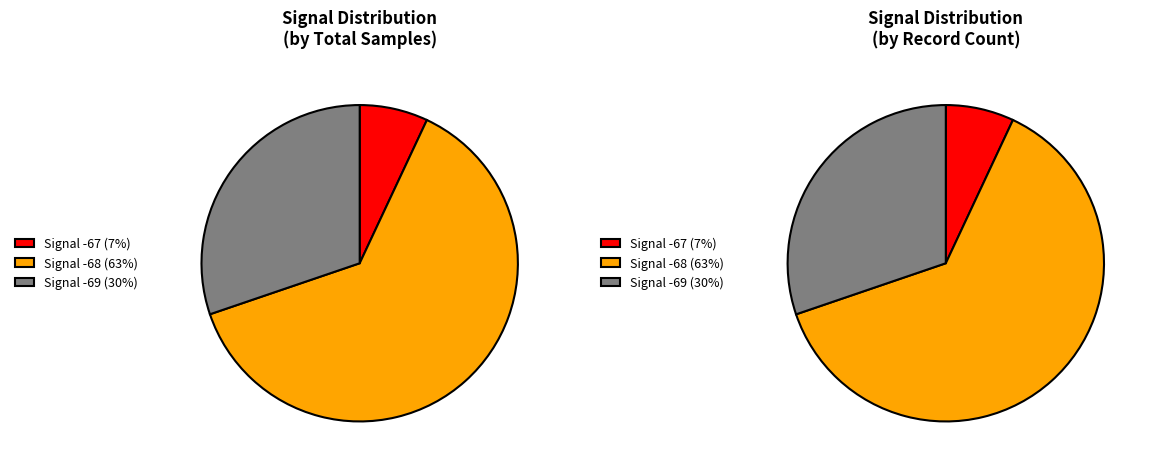

Is there a majority slice in this chart?

Yes